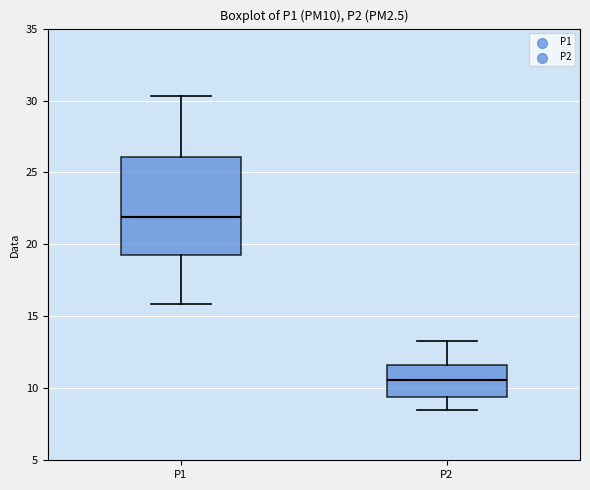

Which box has the lowest median line?

P2